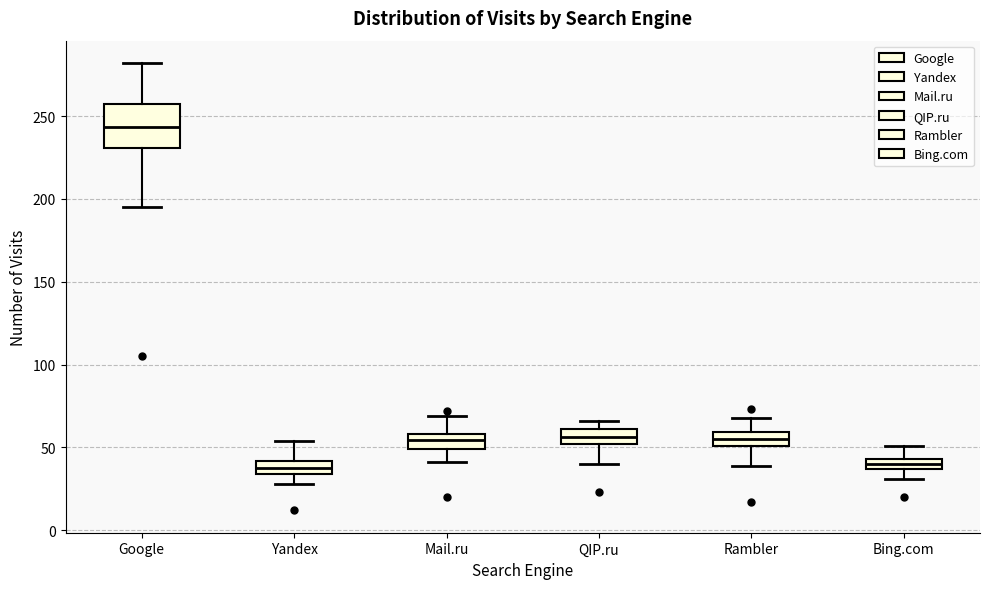

Where is the upper edge of the box for QIP.ru on the y-axis? The values are not printed on the chart, so give them approximately, as read against the axis.

60